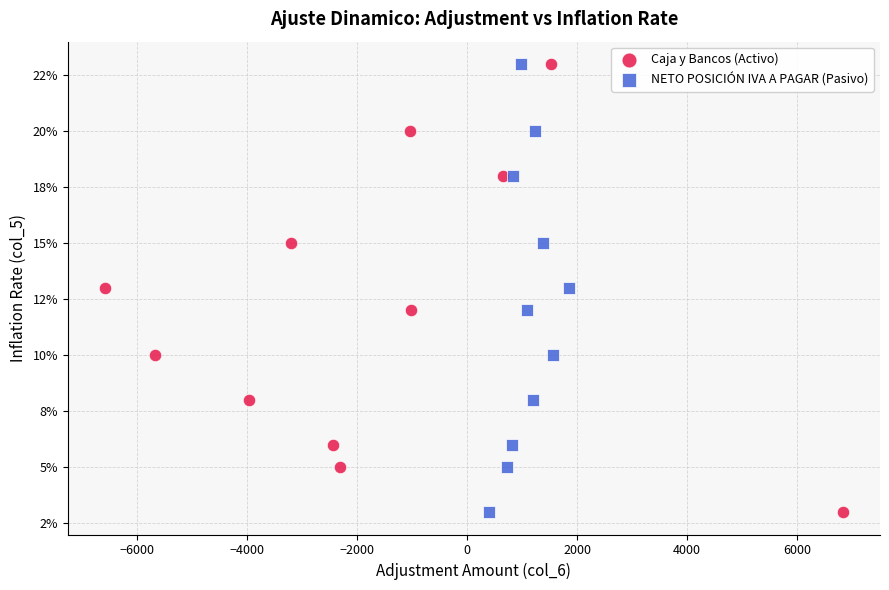

What are all the series names shown in the legend?

Caja y Bancos (Activo), NETO POSICIÓN IVA A PAGAR (Pasivo)